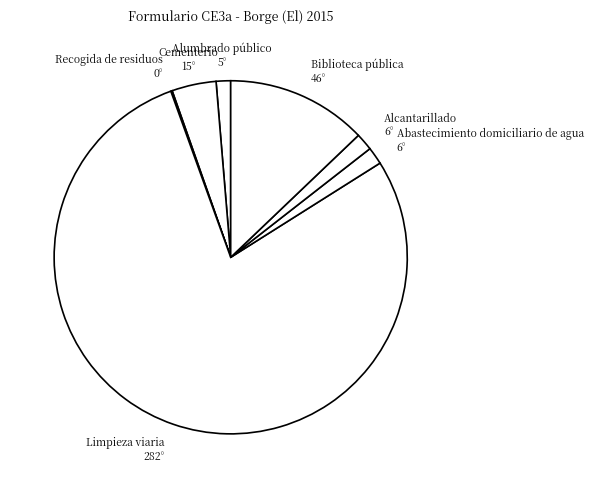

Which slice is the largest?

Limpieza viaria